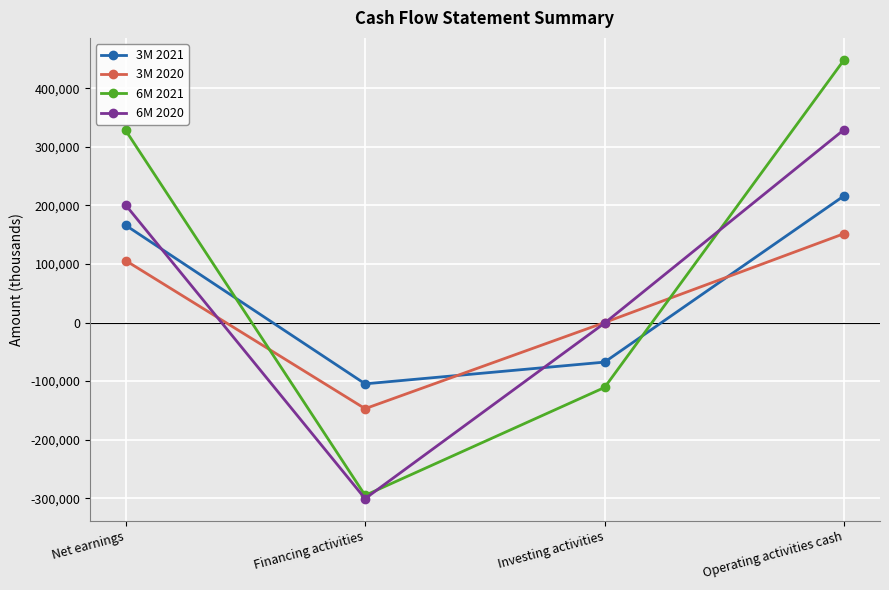

The 3M 2021 series shows -104652 at Financing activities. True or false?

True